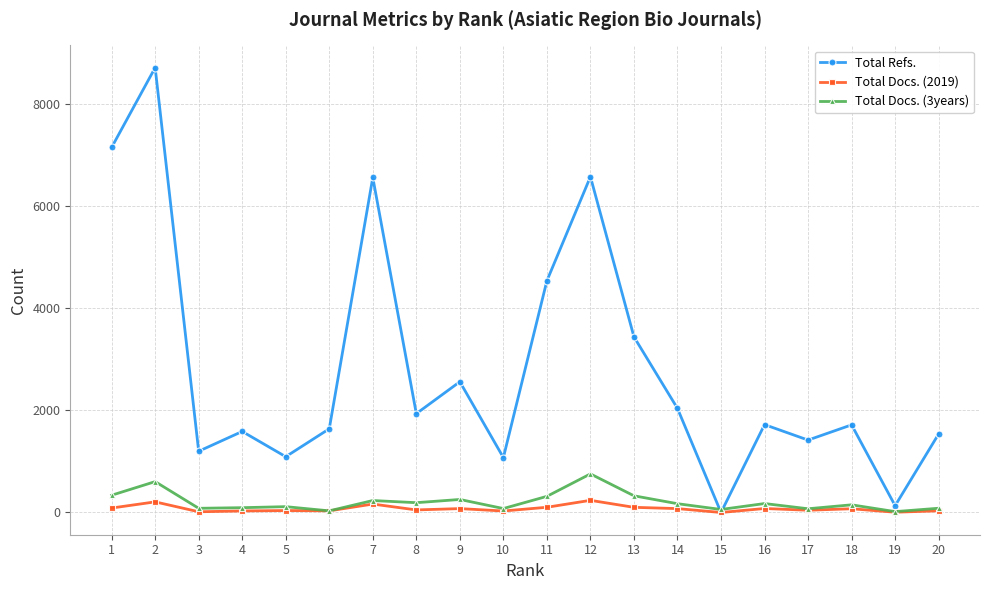

Rank the series by their maximum value, from highest to lowest.

Total Refs., Total Docs. (3years), Total Docs. (2019)